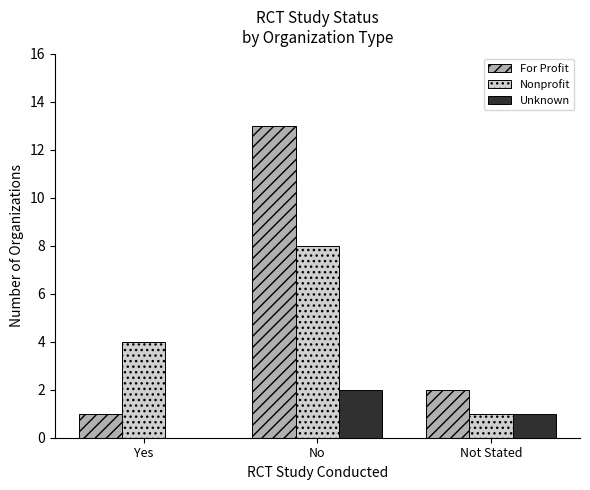

What is the sum of the For Profit values at No and Not Stated?

15